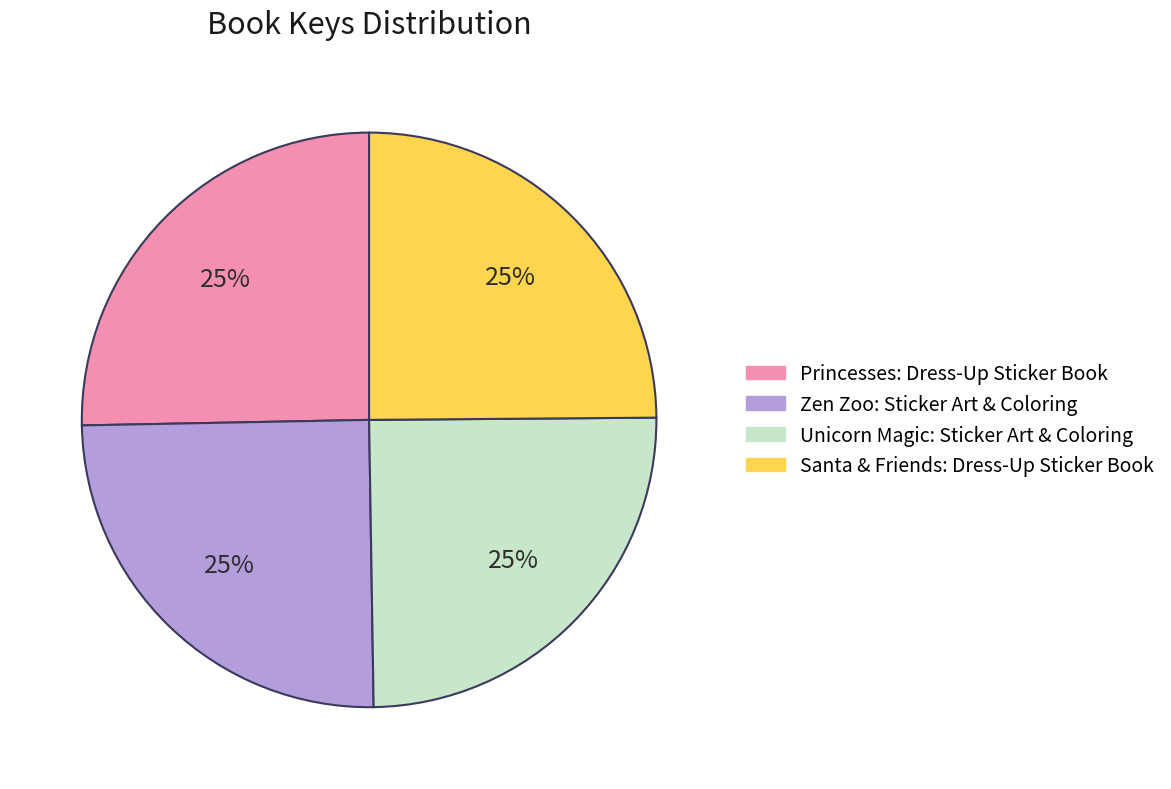

To the nearest percent, what percentage of the pie is Santa & Friends: Dress-Up Sticker Book?

25%